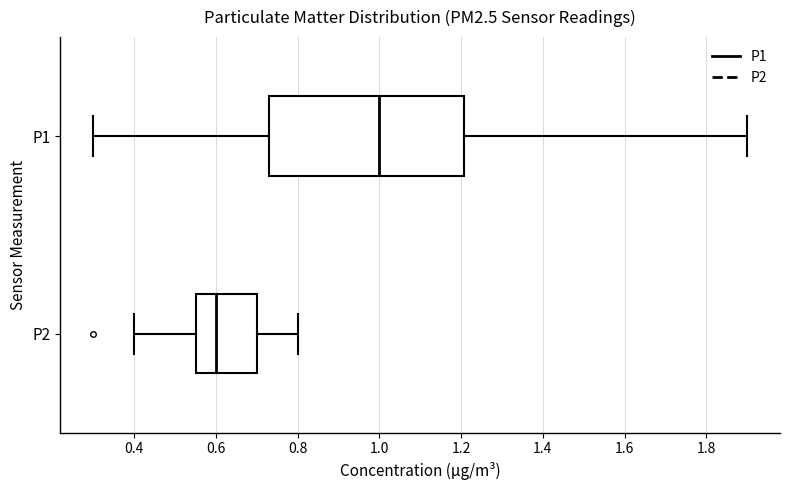

Which box is the widest, from its left edge to its right edge?

P1